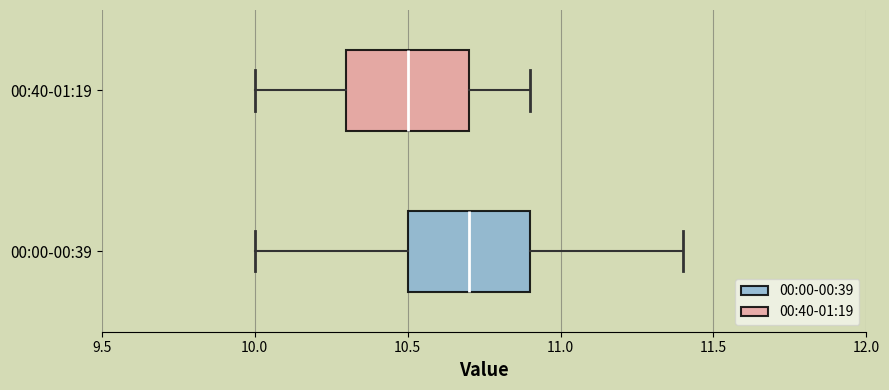

Where does the median line of the box for 00:40-01:19 sit on the x-axis? The values are not printed on the chart, so give them approximately, as read against the axis.

10.5